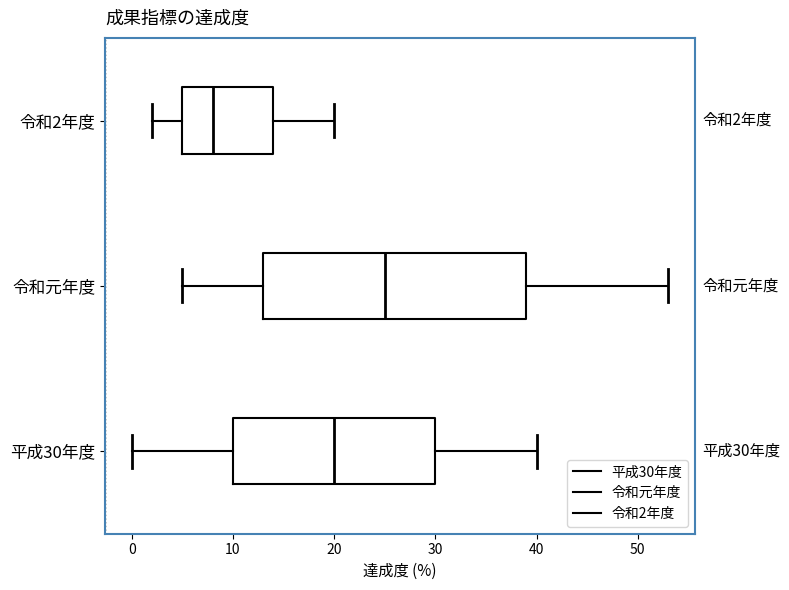

Which box's median line is the furthest to the right?

令和元年度